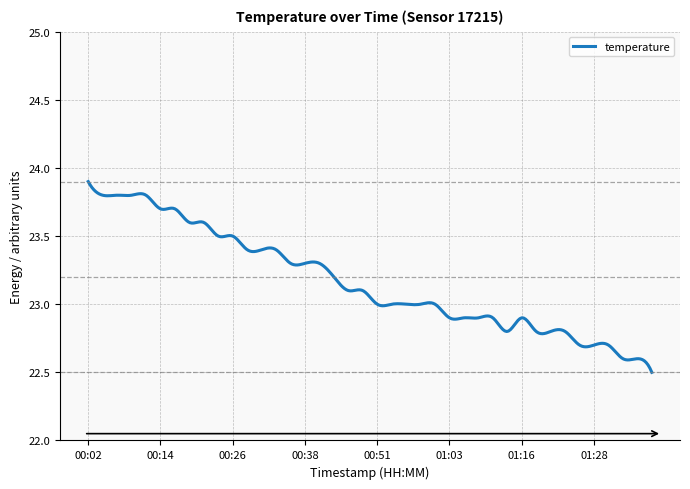

What is the difference between the maximum and minimum values?

1.4